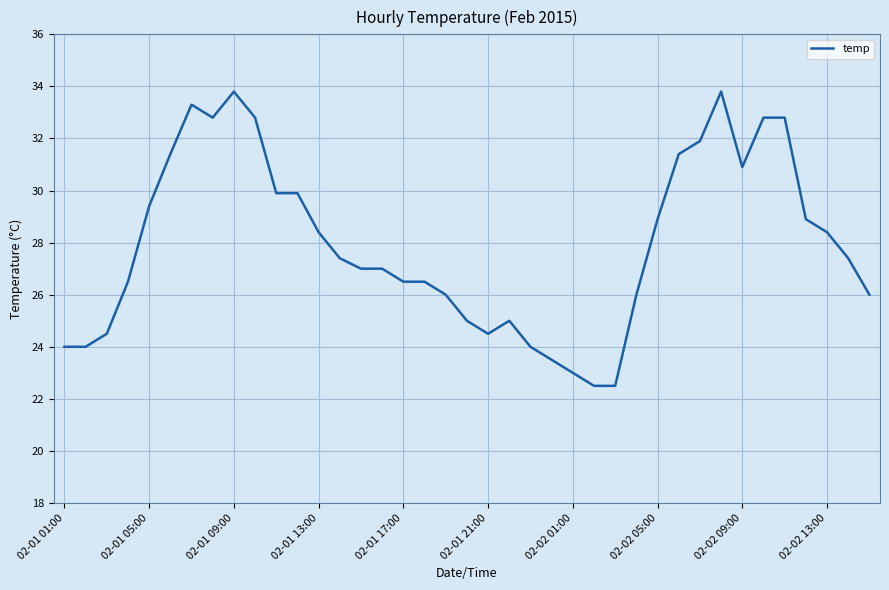

What is the difference between the maximum and minimum values?

11.3